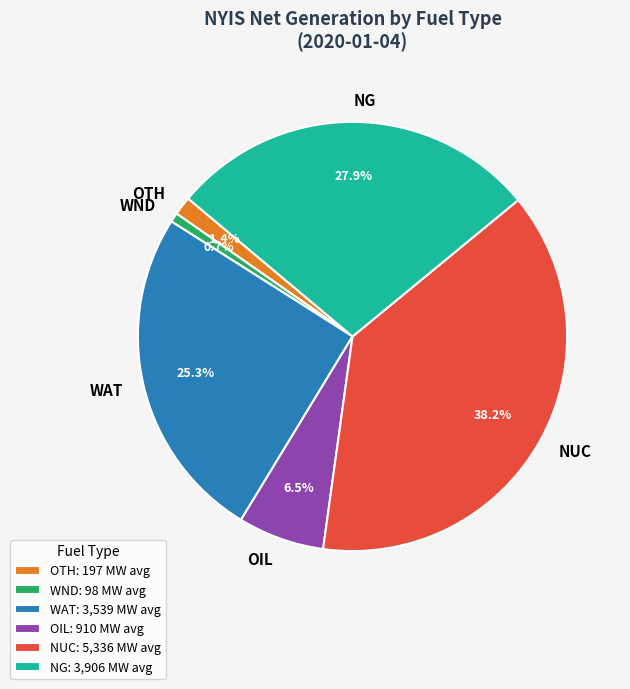

Count the number of slices in the pie.

6